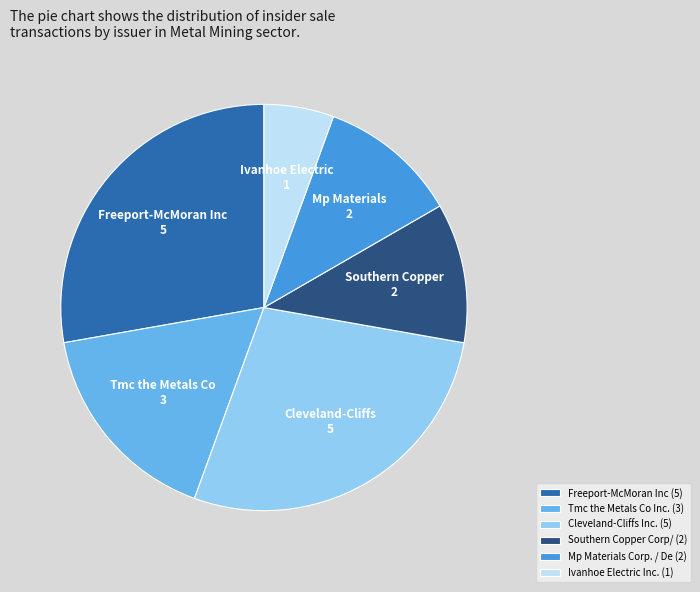

True or false: Mp Materials Corp. / De accounts for 21% of the total.

False